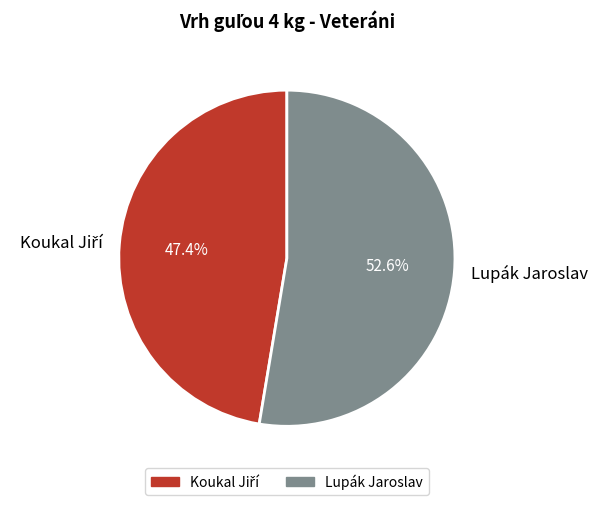

True or false: Lupák Jaroslav accounts for 65% of the total.

False